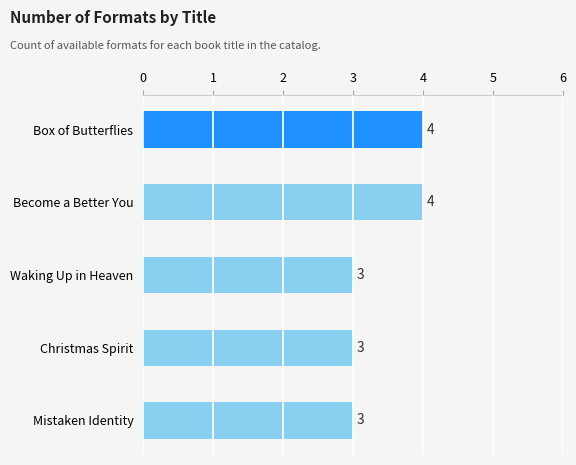

What is the average value?

3